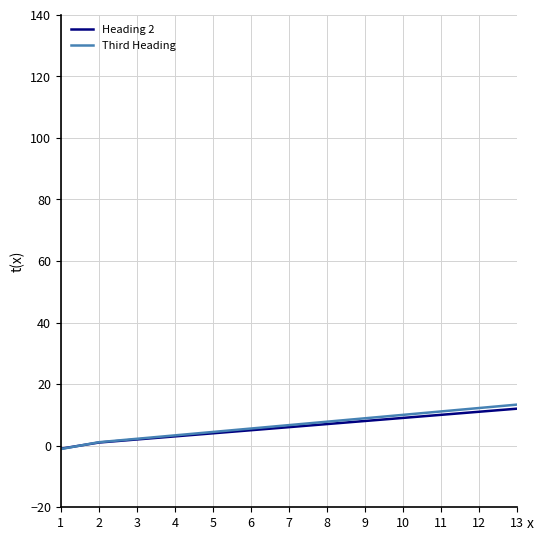

What is the total value across all series at 5?

8.4